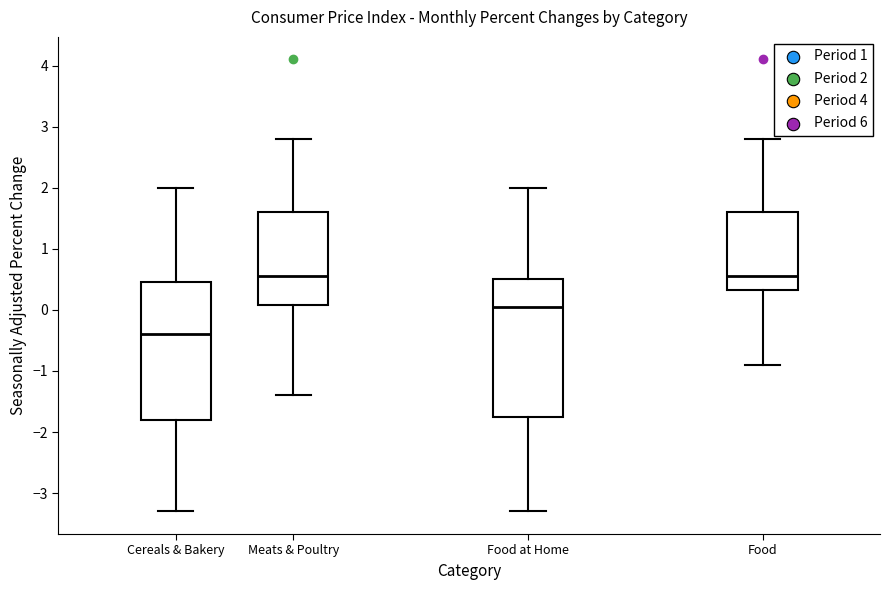

Which box has the lowest median line?

Cereals & Bakery